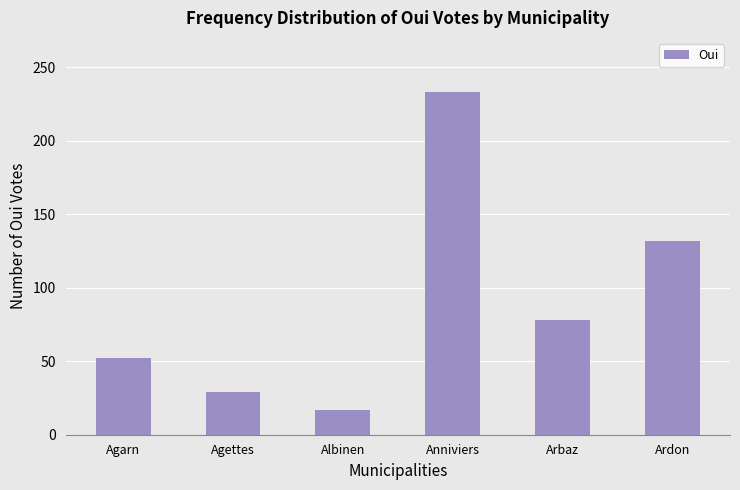

What is the approximate value at Ardon, to the nearest 50?

150